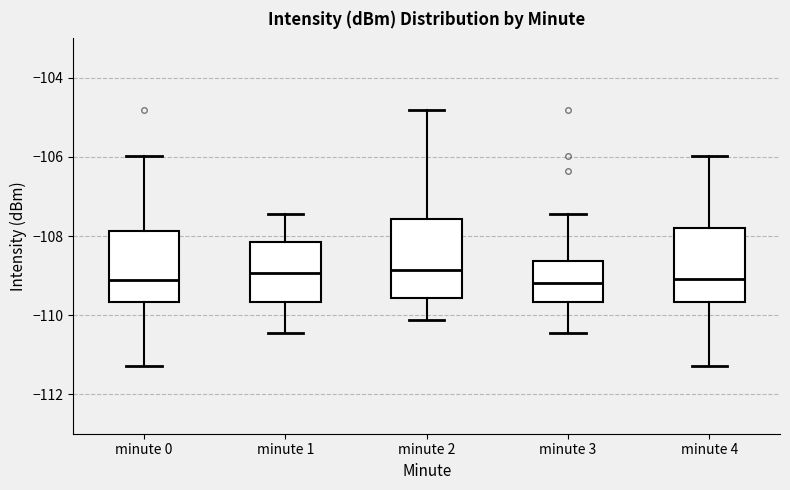

Reading left to right, transcribe this box plot: for each box, give where its median line is, the range the box spans, and where its two whiskers end, as read against the y-axis. The values are not printed on the chart, so give them approximately, as read against the axis.

minute 0: median -109.2, box -109.6 to -107.8, whiskers -111.2 to -106.0
minute 1: median -109.0, box -109.6 to -108.2, whiskers -110.4 to -107.4
minute 2: median -108.8, box -109.6 to -107.6, whiskers -110.2 to -104.8
minute 3: median -109.2, box -109.6 to -108.6, whiskers -110.4 to -107.4
minute 4: median -109.0, box -109.6 to -107.8, whiskers -111.2 to -106.0